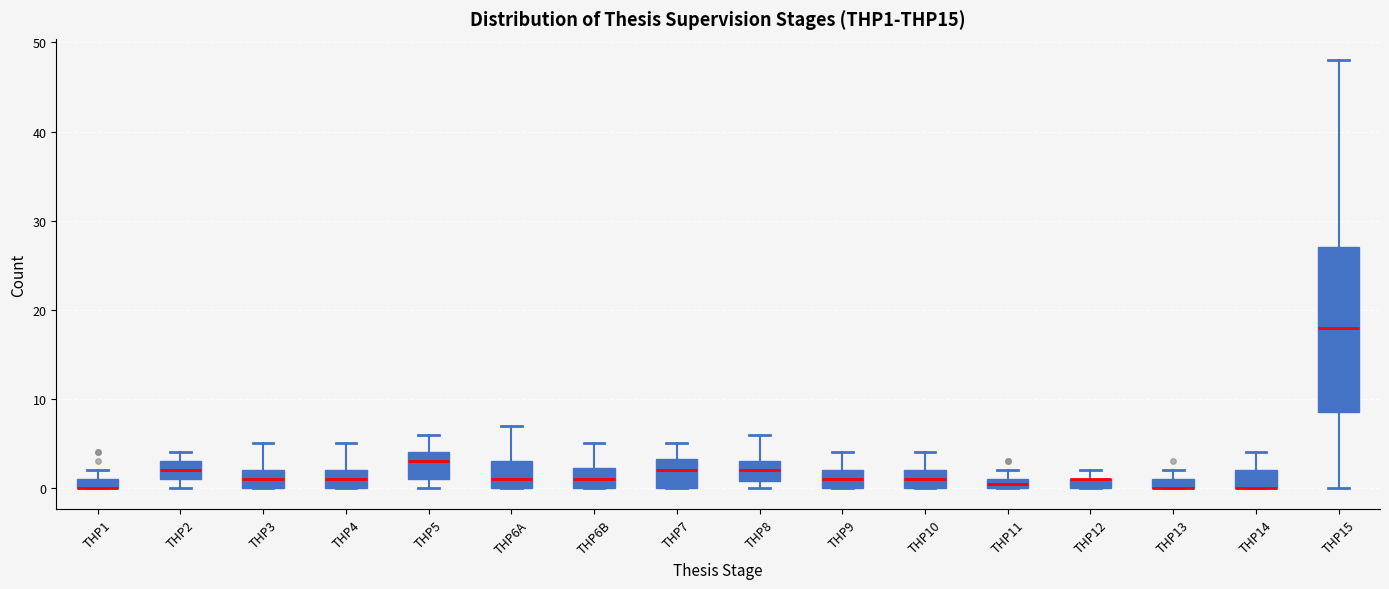

Where is the lower edge of the box for THP9 on the y-axis? The values are not printed on the chart, so give them approximately, as read against the axis.

0